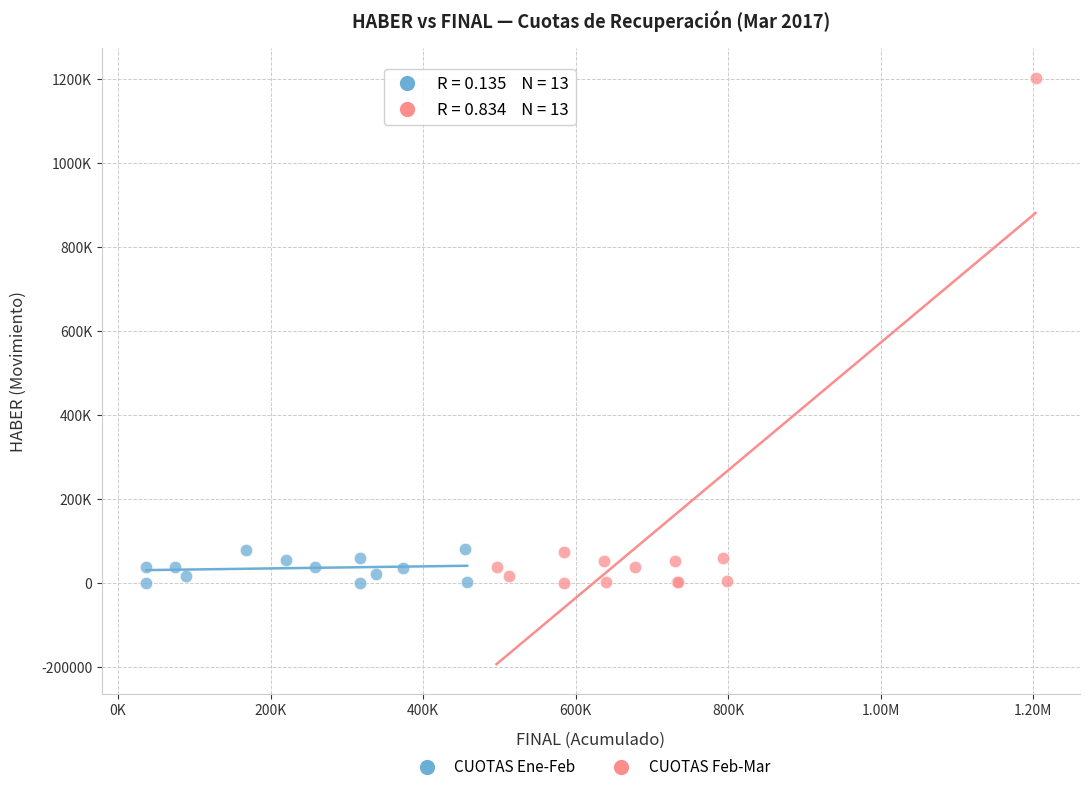

What are all the series names shown in the legend?

CUOTAS Ene-Feb, CUOTAS Feb-Mar